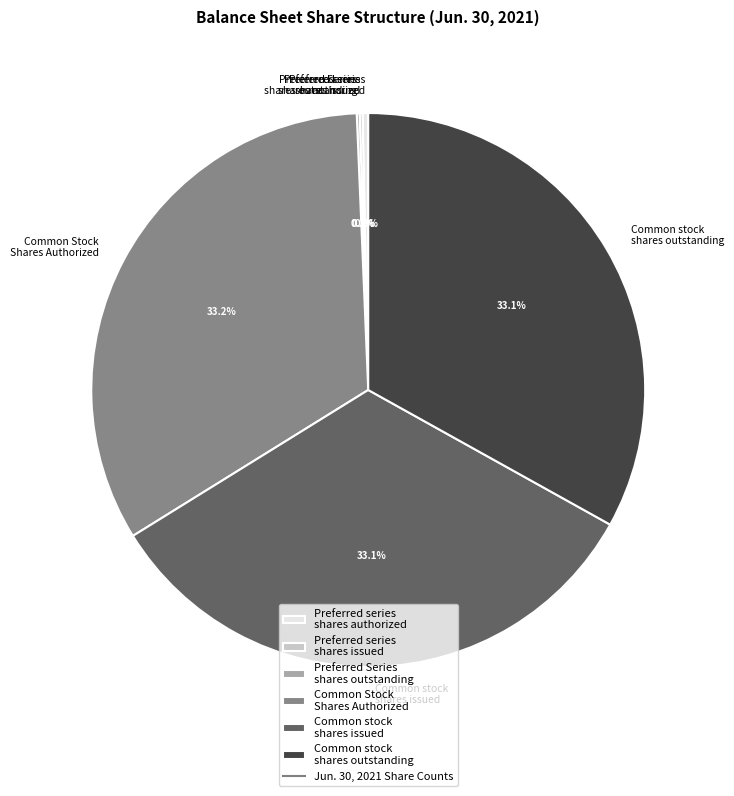

Which has a higher value, Common stock shares outstanding or Preferred series shares authorized?

Common stock shares outstanding